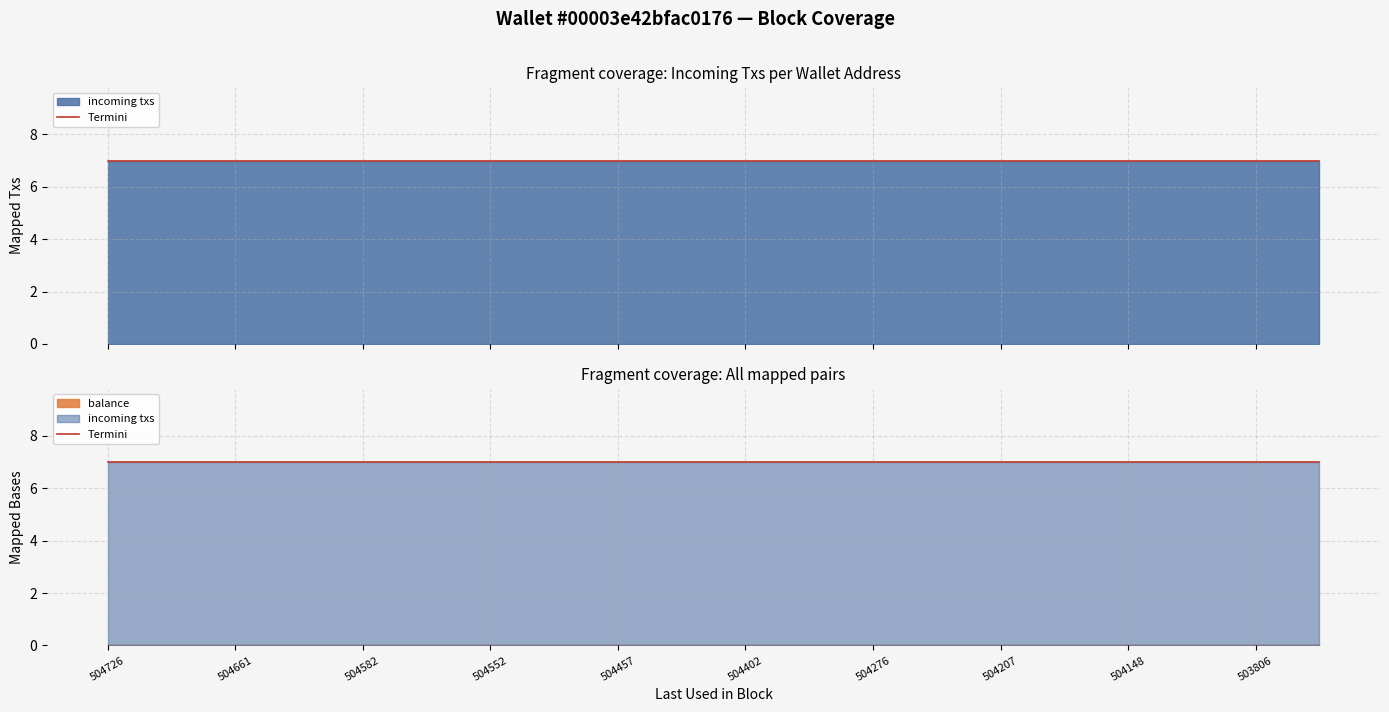

Rank the series by their average value, from lowest to highest.

balance, incoming txs